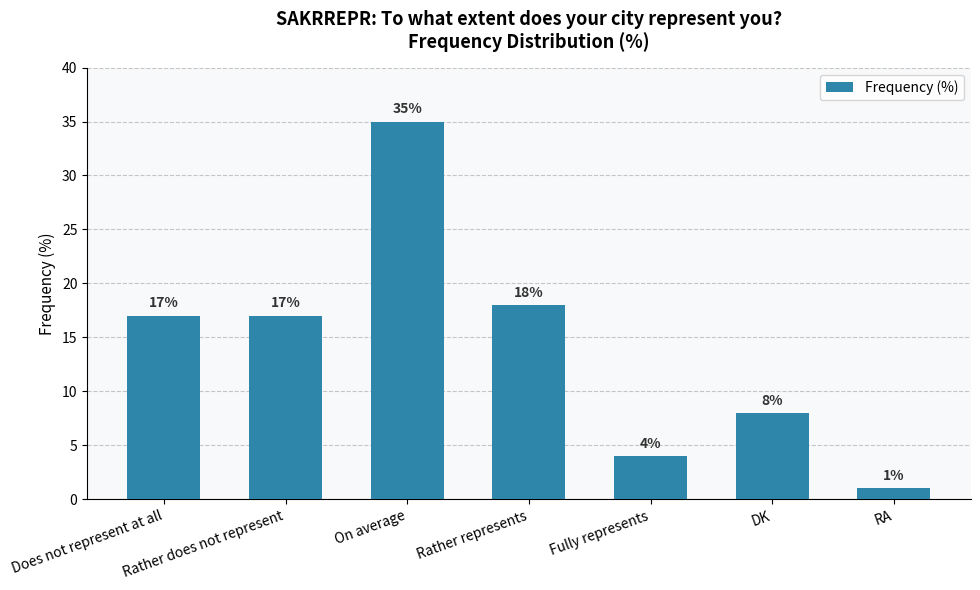

Between Fully represents and Rather does not represent, which is larger?

Rather does not represent